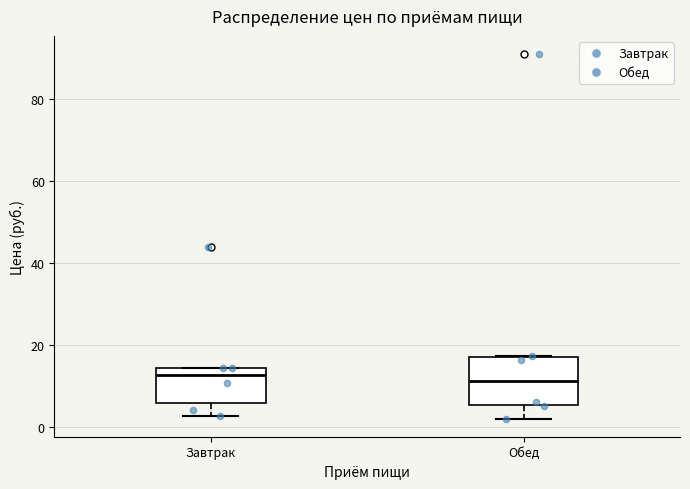

Where does the median line of the box for Завтрак sit on the y-axis? The values are not printed on the chart, so give them approximately, as read against the axis.

12